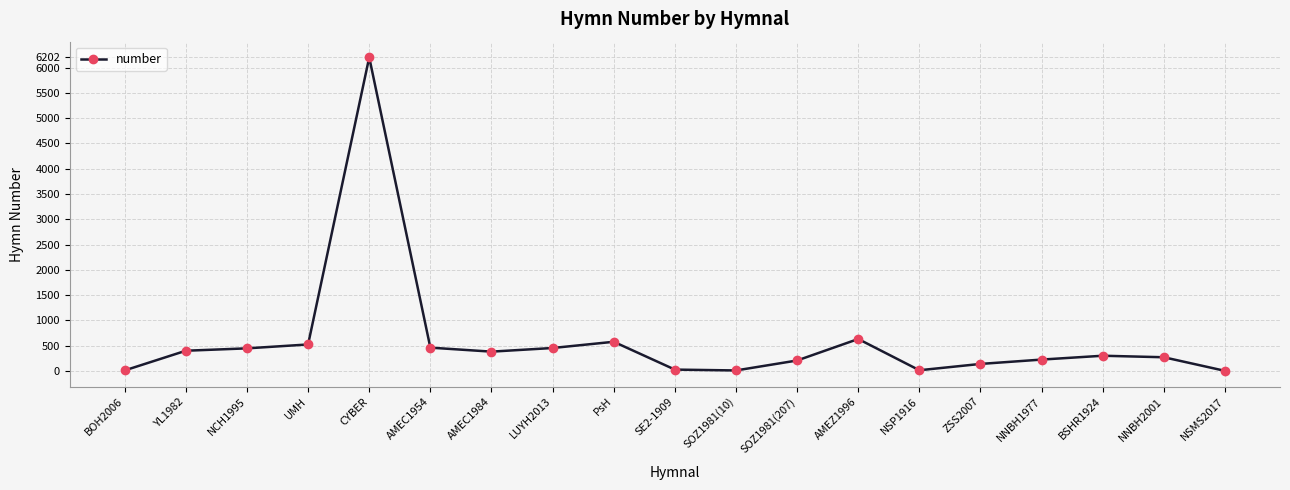

What is the value of the 8th point from the left?

454